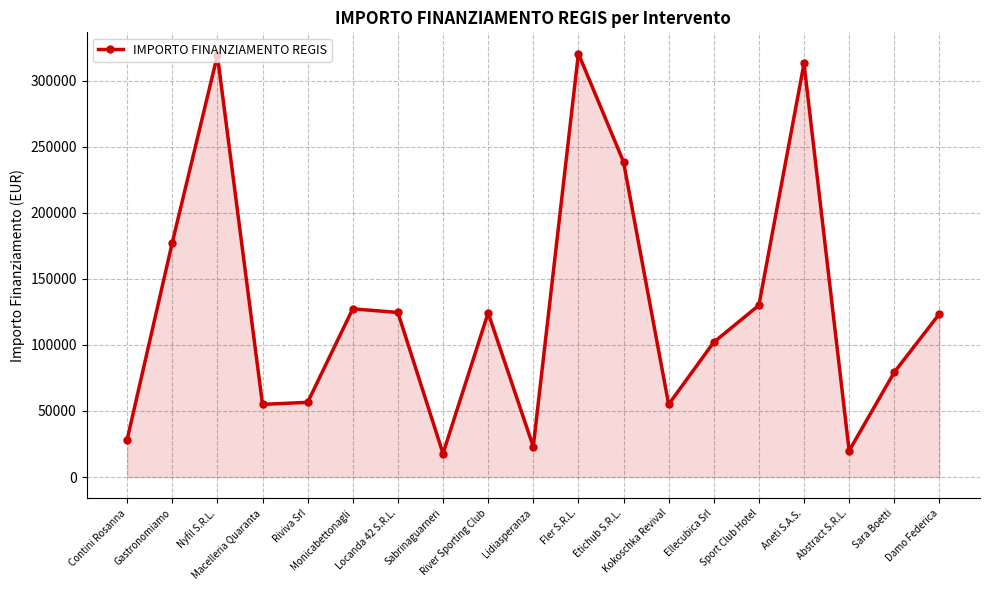

Approximately how many times larger is the value at Ellecubica Srl compared to Etichub S.R.L.?

0.4